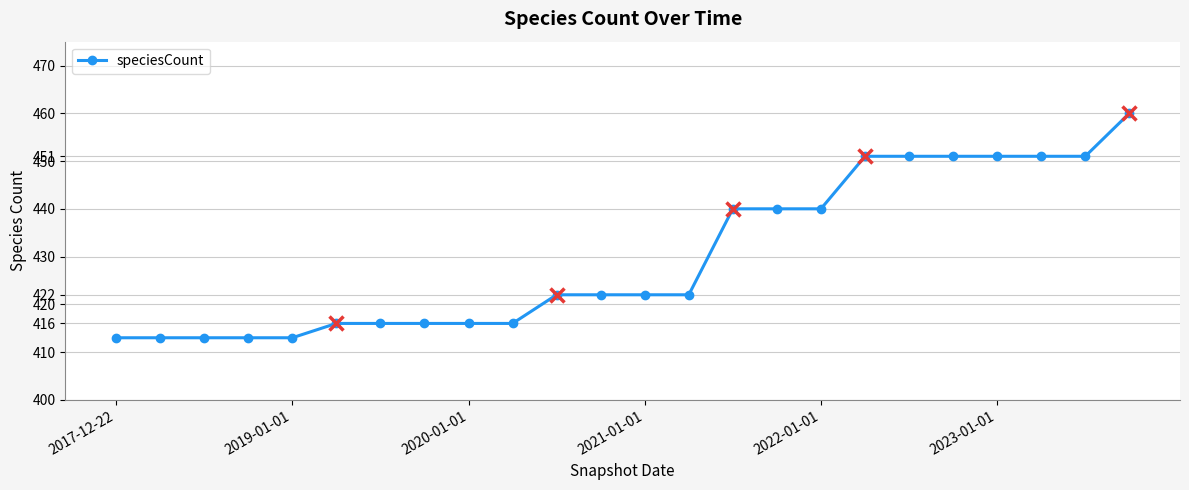

How many distinct data groups are displayed?

1